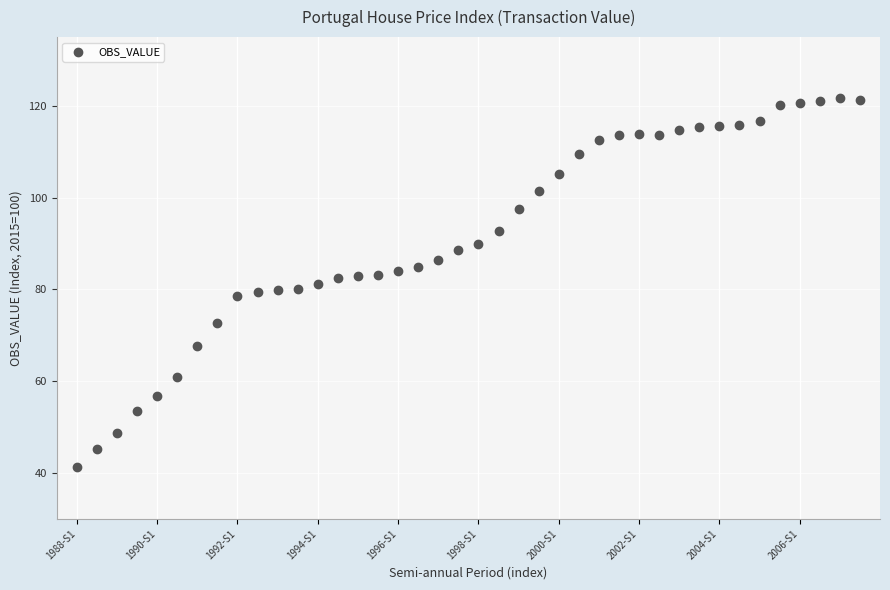

What is the range of Y values (max minus min)?

80.3